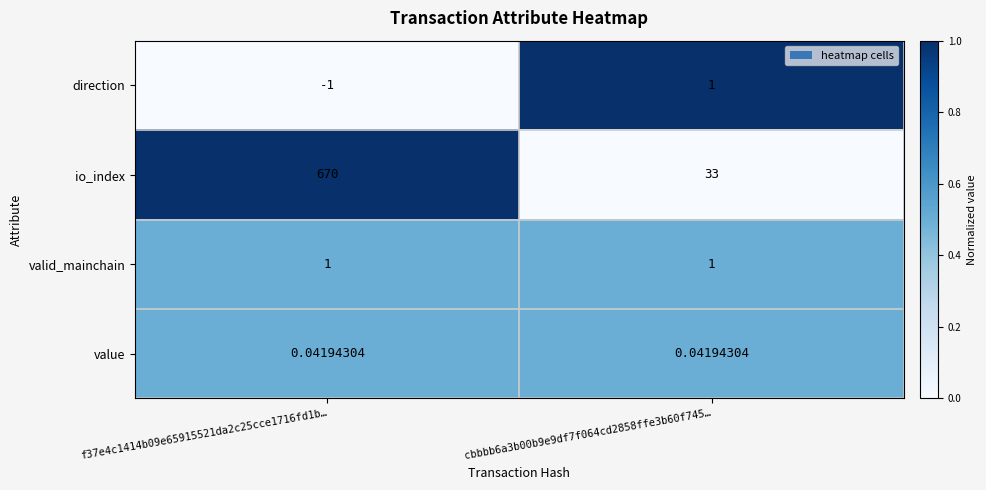

Which series has the largest range (max minus min)?

io_index